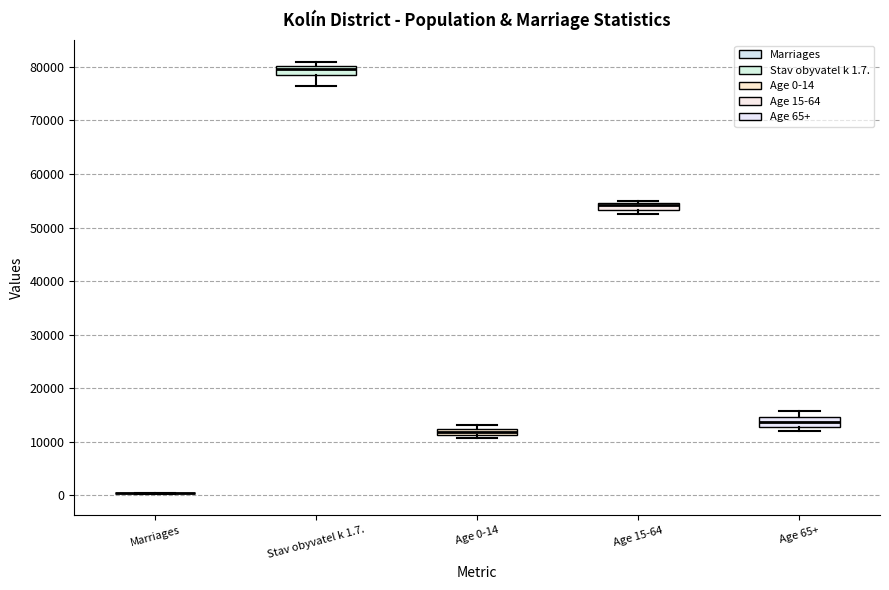

Where is the upper edge of the box for Age 0-14 on the y-axis? The values are not printed on the chart, so give them approximately, as read against the axis.

12000